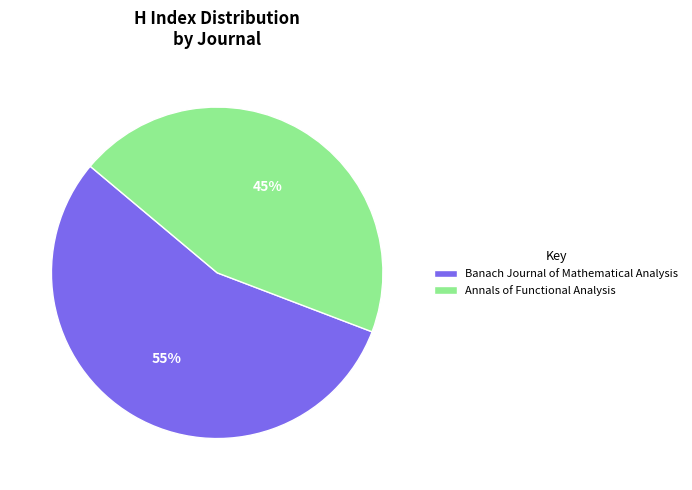

Is it true that Annals of Functional Analysis is 35% of the pie?

False